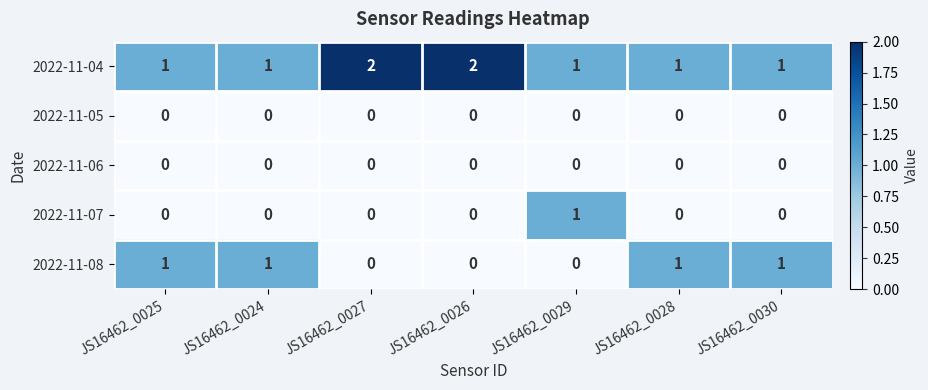

The value of 2022-11-07 at JS16462_0027 is 0. True or false?

True